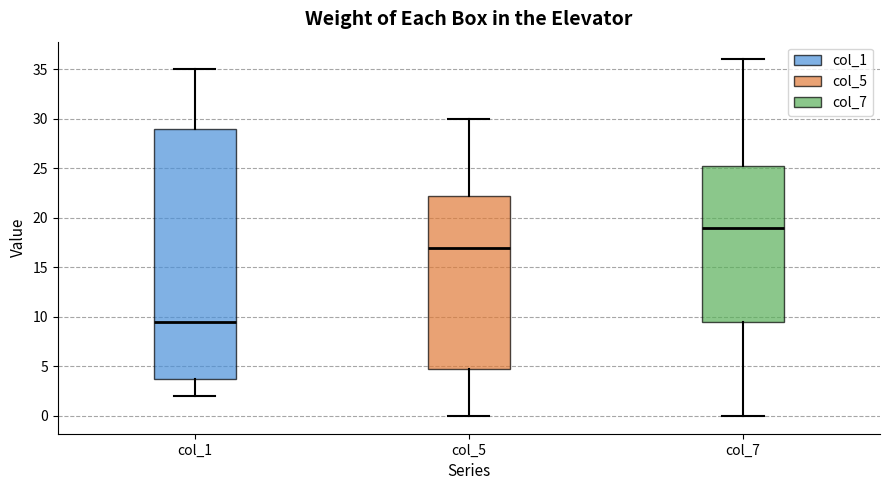

Which box is the tallest, from its lower edge to its upper edge?

col_1